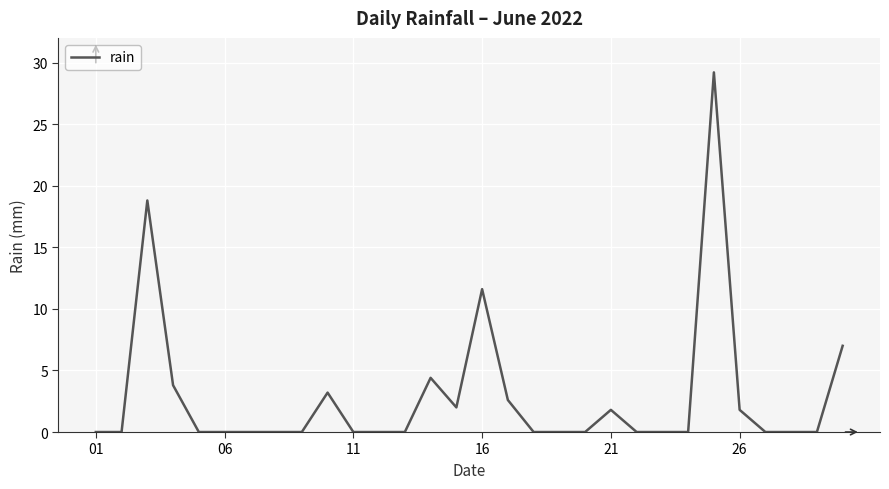

What is the sum of all values?

86.2